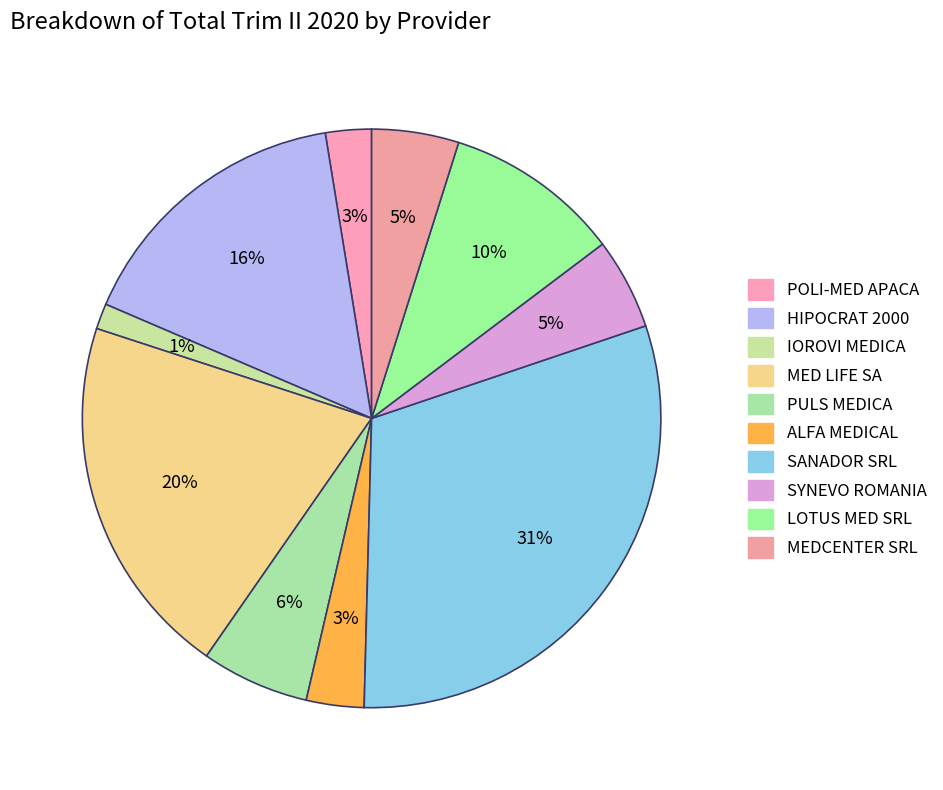

Count the number of slices in the pie.

10